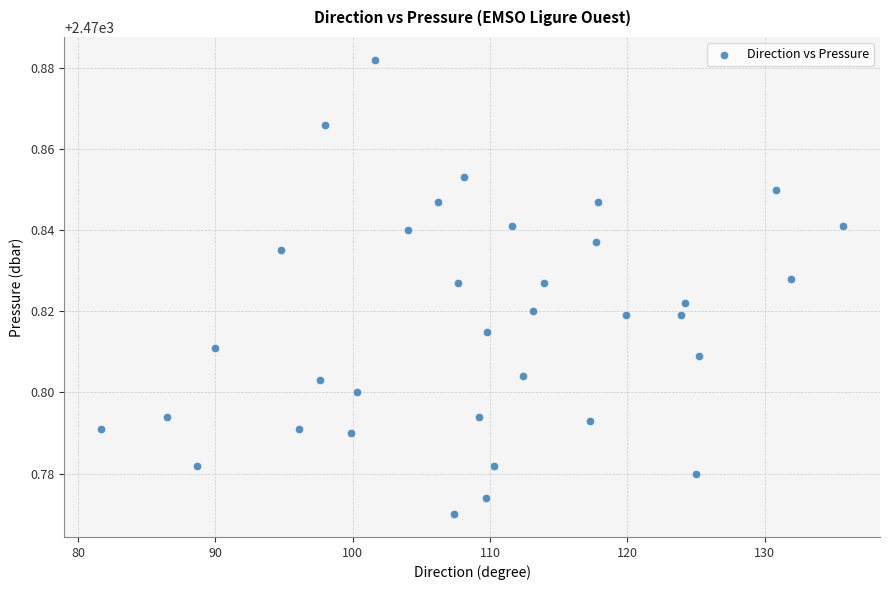

What is the range of X values (max minus min)?

54.0